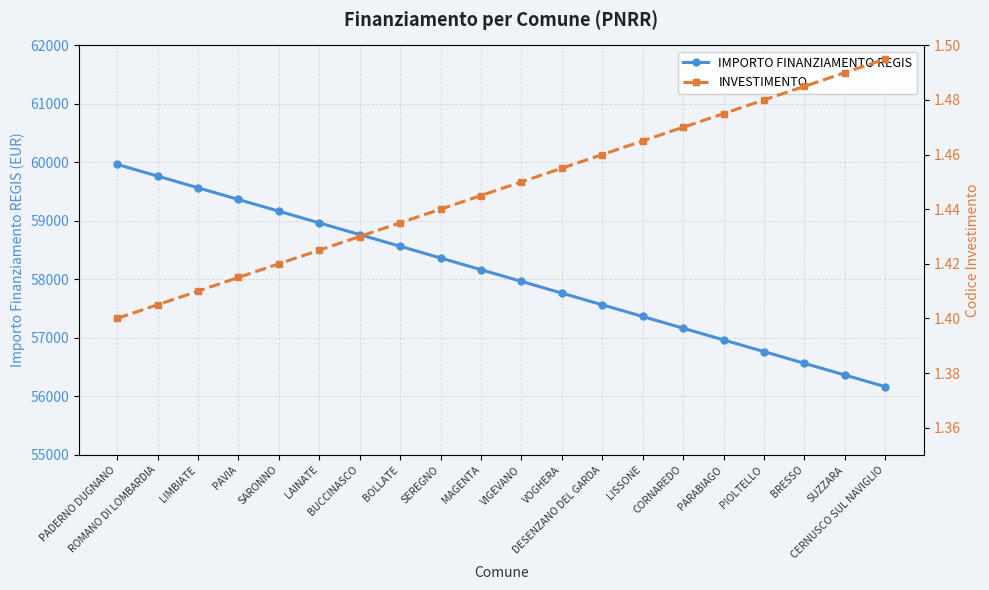

How many data points in IMPORTO FINANZIAMENTO REGIS are less than 58166?

10